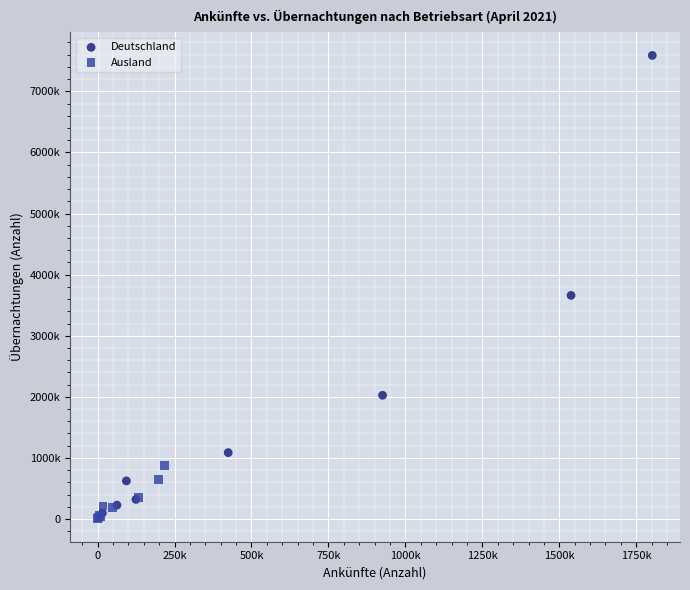

What are all the series names shown in the legend?

Deutschland, Ausland